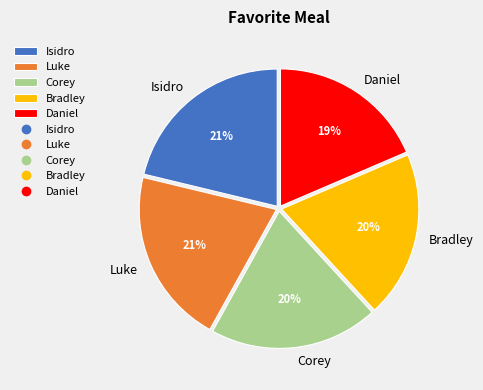

True or false: Daniel accounts for 19% of the total.

True